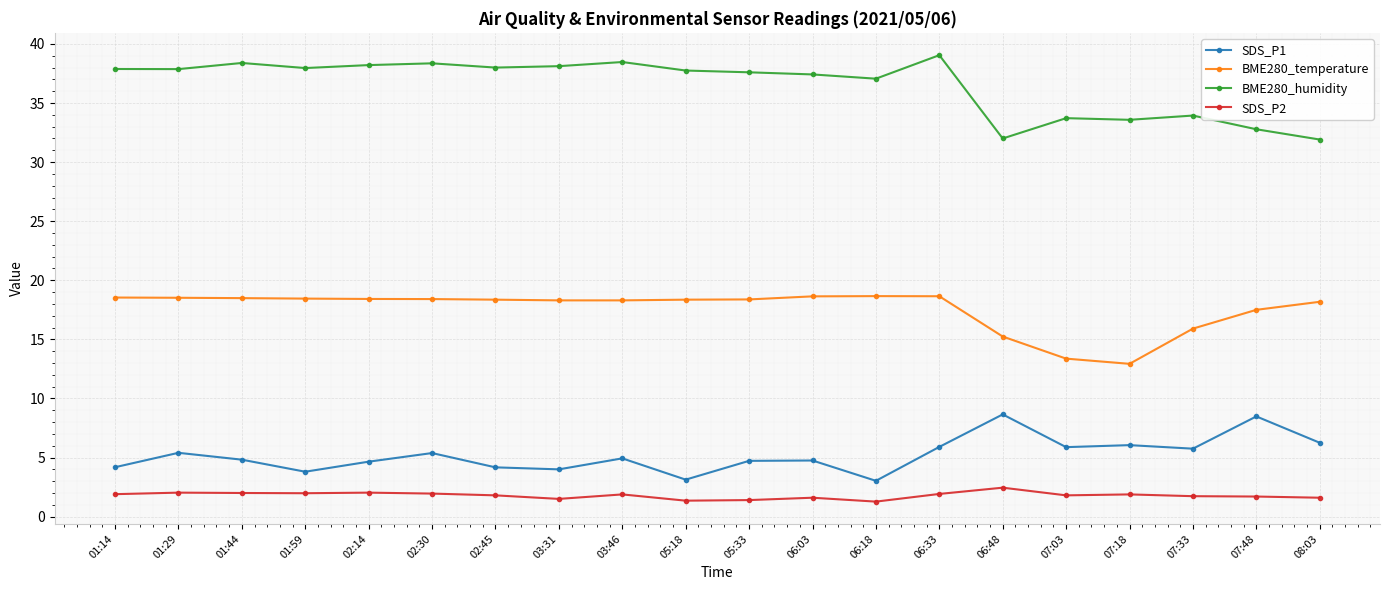

True or false: SDS_P1 and SDS_P2 intersect in this chart.

False